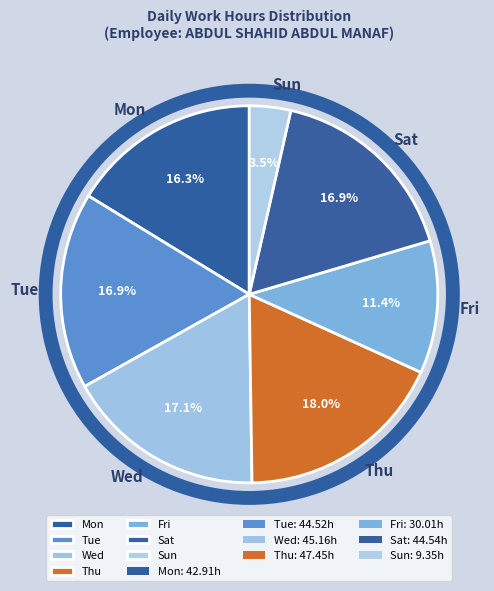

Does Sun account for over 50% of the chart?

No